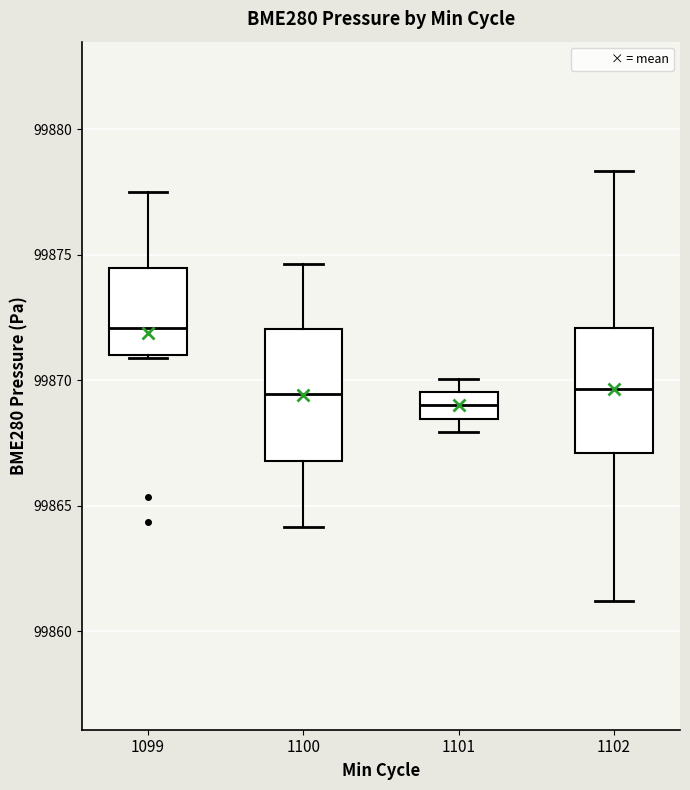

Reading left to right, transcribe this box plot: for each box, give where its median line is, the range the box spans, and where its two whiskers end, as read against the y-axis. The values are not printed on the chart, so give them approximately, as read against the axis.

1099: median 99872.0, box 99871.0 to 99874.5, whiskers 99871.0 to 99877.5
1100: median 99869.5, box 99867.0 to 99872.0, whiskers 99864.0 to 99874.5
1101: median 99869.0, box 99868.5 to 99869.5, whiskers 99868.0 to 99870.0
1102: median 99869.5, box 99867.0 to 99872.0, whiskers 99861.0 to 99878.5